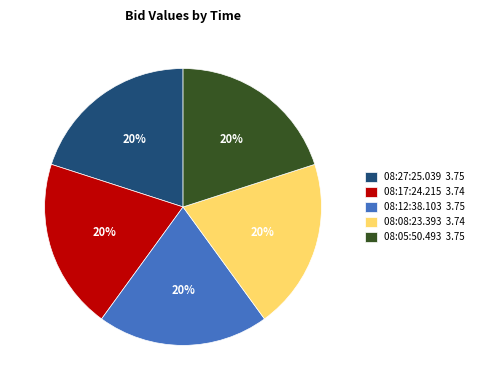

Is it true that 08:27:25.039 is 34% of the pie?

False